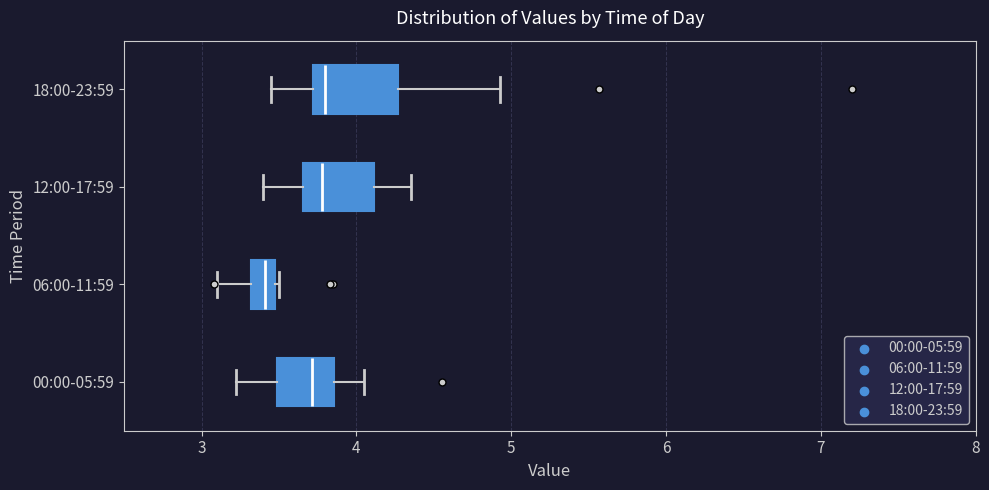

Reading bottom to top, read every box against the x-axis: the position of its median line, the range the box covers, and the ends of its whiskers. The values are not printed on the chart, so give them approximately, as read against the axis.

00:00-05:59: median 3.7, box 3.5 to 3.9, whiskers 3.2 to 4.1
06:00-11:59: median 3.4, box 3.3 to 3.5, whiskers 3.1 to 3.5
12:00-17:59: median 3.8, box 3.7 to 4.1, whiskers 3.4 to 4.4
18:00-23:59: median 3.8, box 3.7 to 4.3, whiskers 3.5 to 4.9